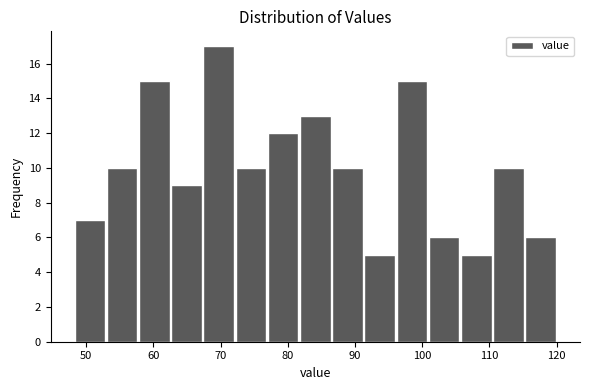

Over which range of the x-axis is the bar tallest?

67 to 72